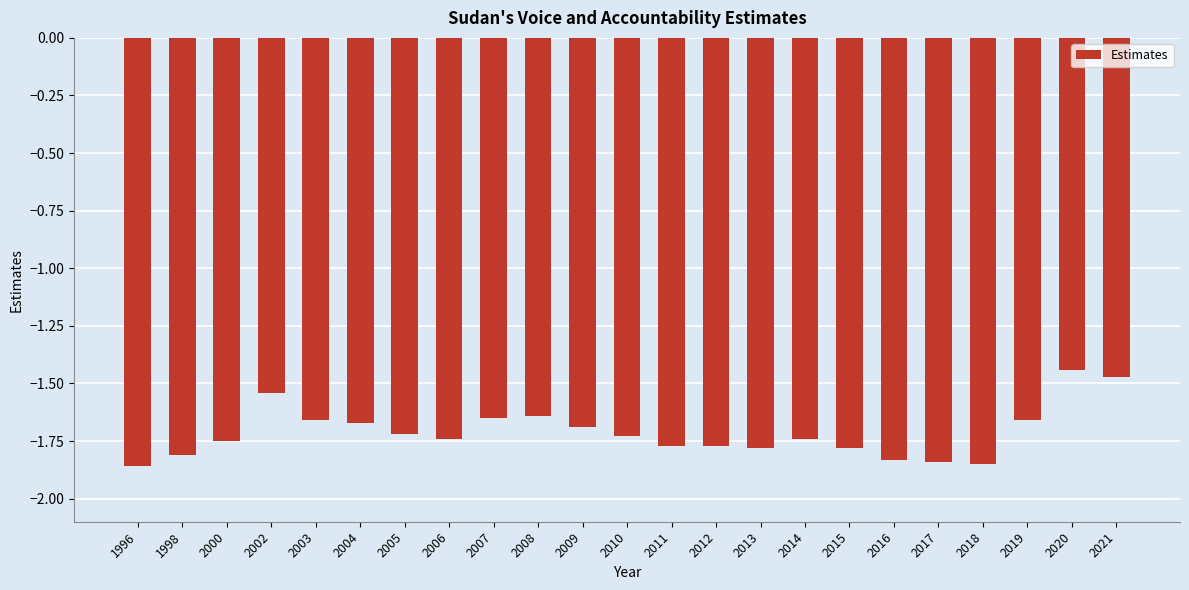

The value at 1998 is -0.4. True or false?

False